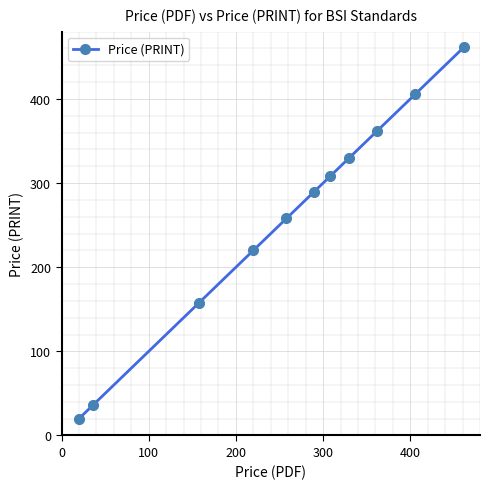

What is the difference between the second highest and second lowest values?

370